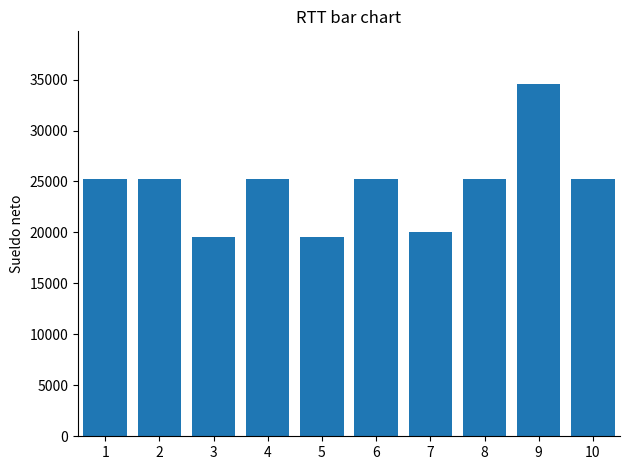

What is the difference between the maximum and second lowest values?

14951.8